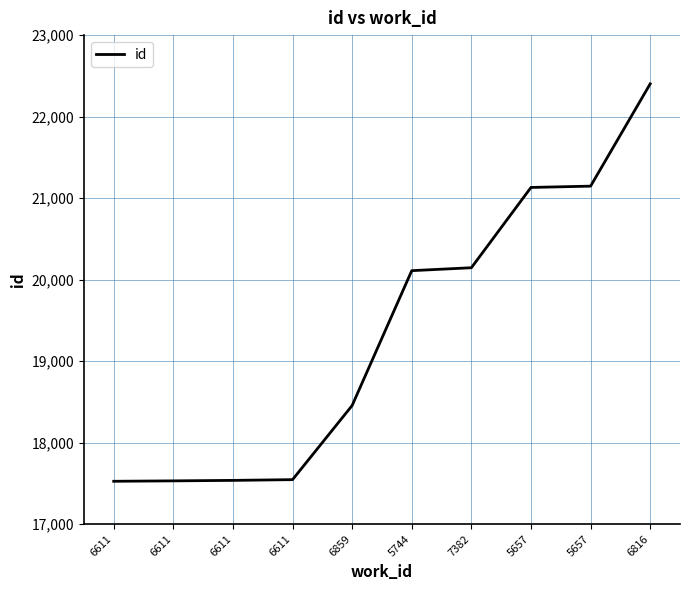

Which category has the highest value across all series?

6816